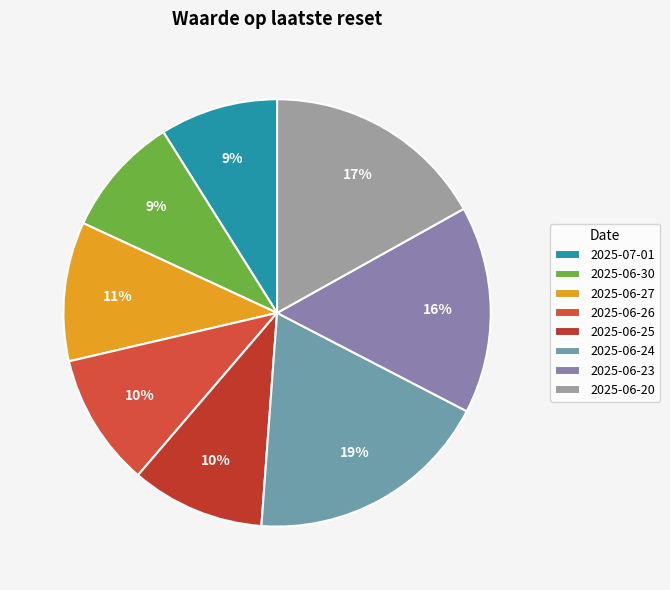

Is it true that 2025-06-27 is 11% of the pie?

True